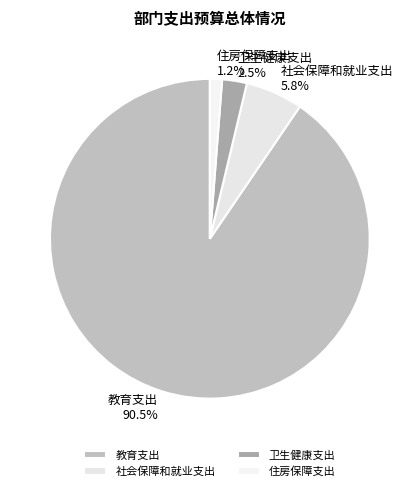

What is the majority slice?

教育支出